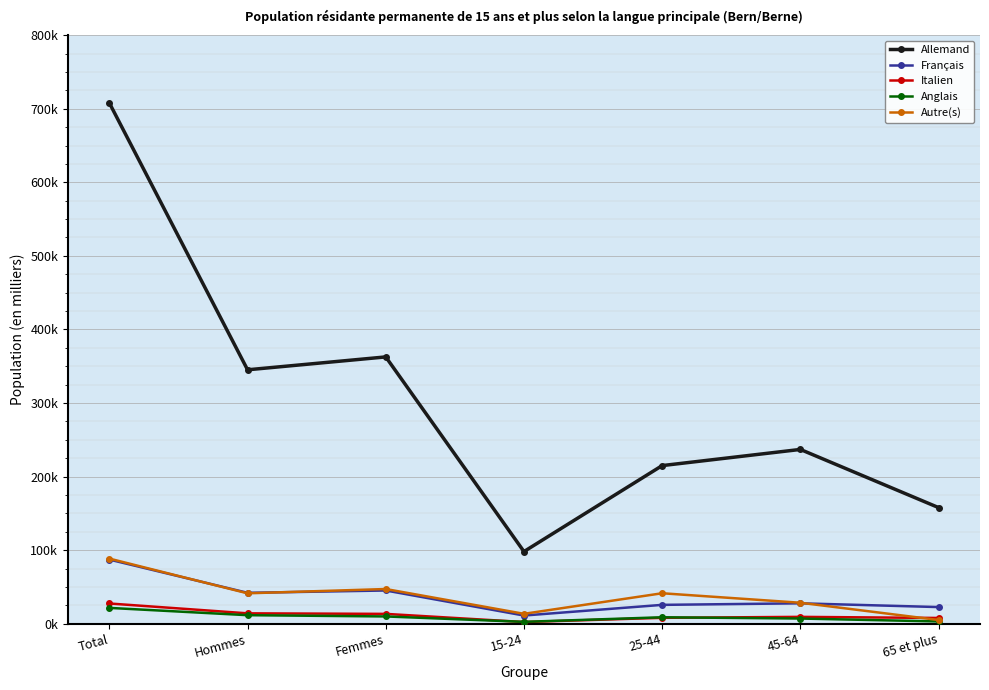

Reading left to right, transcribe all the data shown in this chart.

Allemand: 707825	345161	362664	98096	214939	236908	157882
Français: 87199	42016	45183	11152	25645	27750	22652
Italien: 27523	14131	13392	2301	8042	9337	7843
Anglais: 21528	11622	9907	2570	8782	7076	3100
Autre(s): 88533	41349	47184	13482	41436	28539	5076